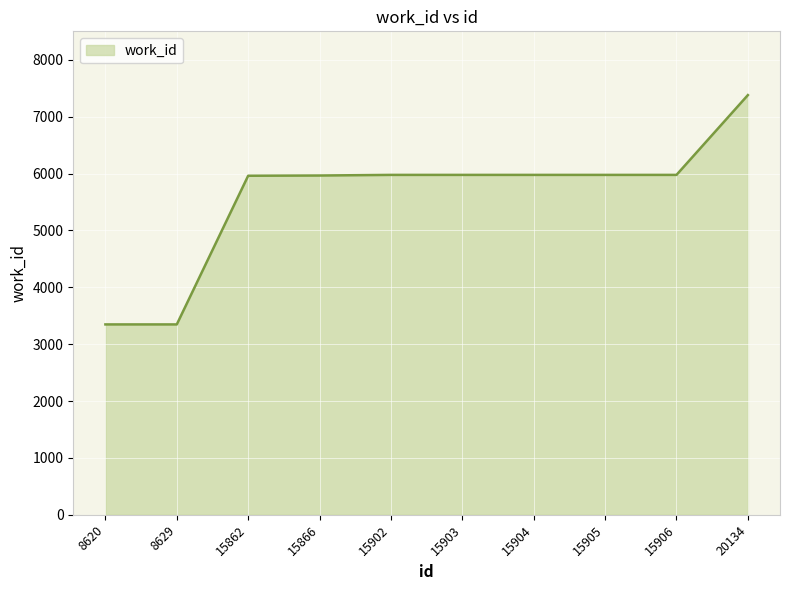

The chart shows a value of 5976 at 15905. True or false?

True